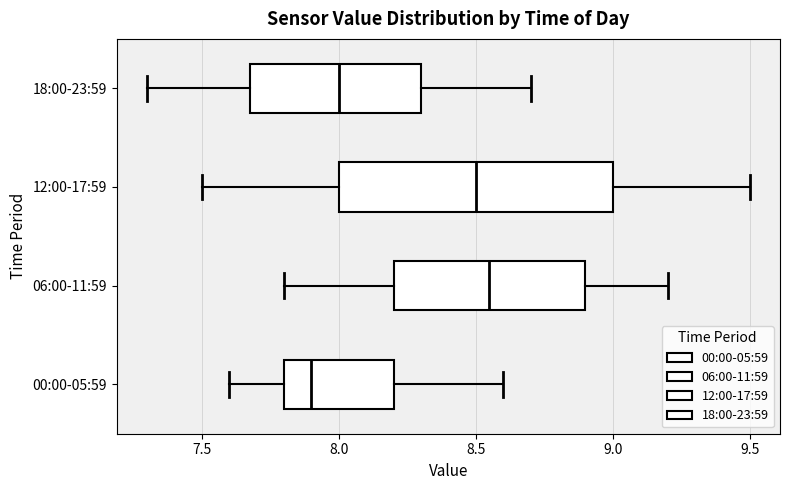

Which box has the furthest to the right median line?

06:00-11:59